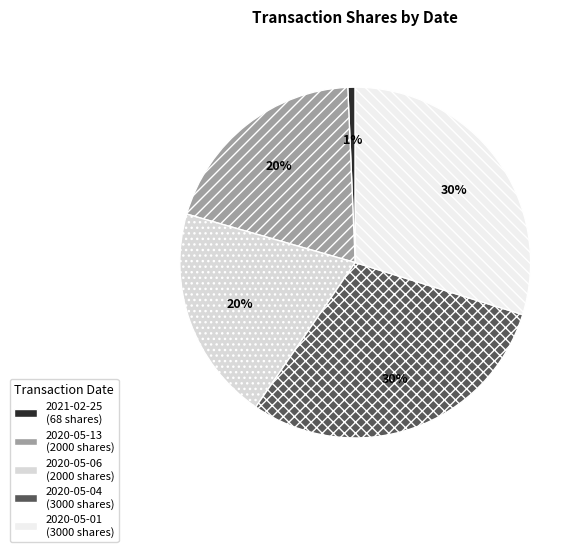

How many segments does this pie chart have?

5